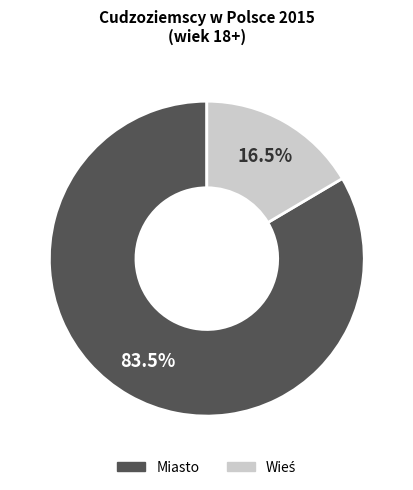

How many slices are in this pie chart?

2